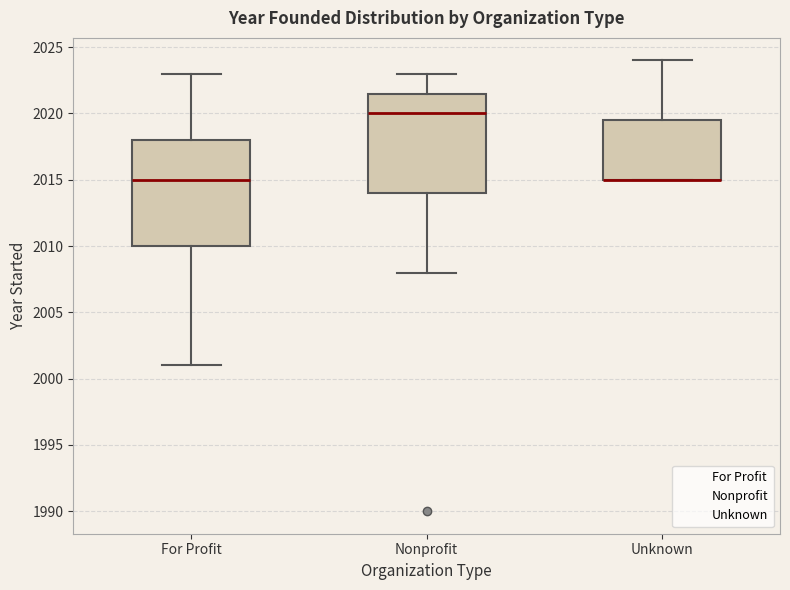

Reading left to right, read every box against the y-axis: the position of its median line, the range the box covers, and the ends of its whiskers. The values are not printed on the chart, so give them approximately, as read against the axis.

For Profit: median 2015.0, box 2010.0 to 2018.0, whiskers 2001.0 to 2023.0
Nonprofit: median 2020.0, box 2014.0 to 2021.5, whiskers 2008.0 to 2023.0
Unknown: median 2015.0 (drawn on the box's lower edge), box 2015.0 to 2019.5, whiskers 2015.0 to 2024.0